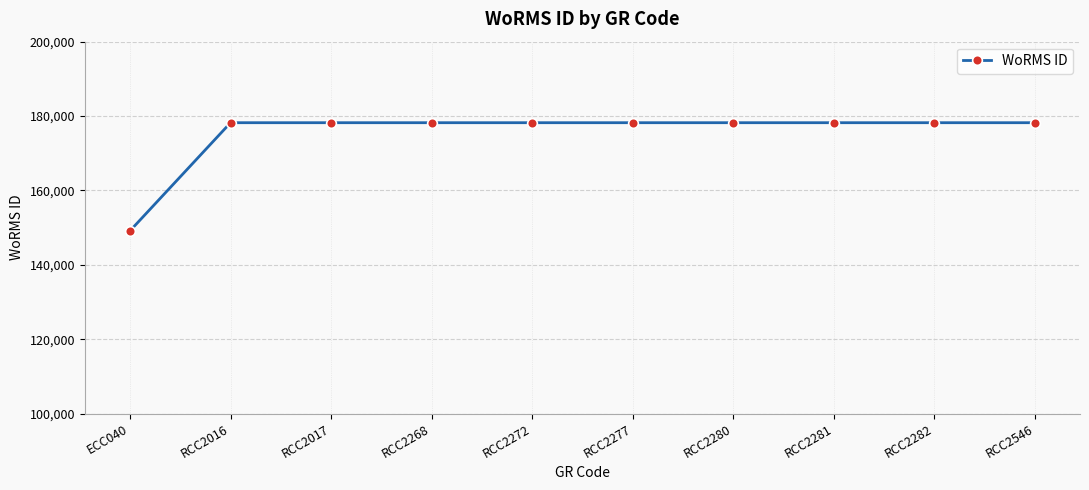

What value does the data have at RCC2277, to the nearest 100?

178200